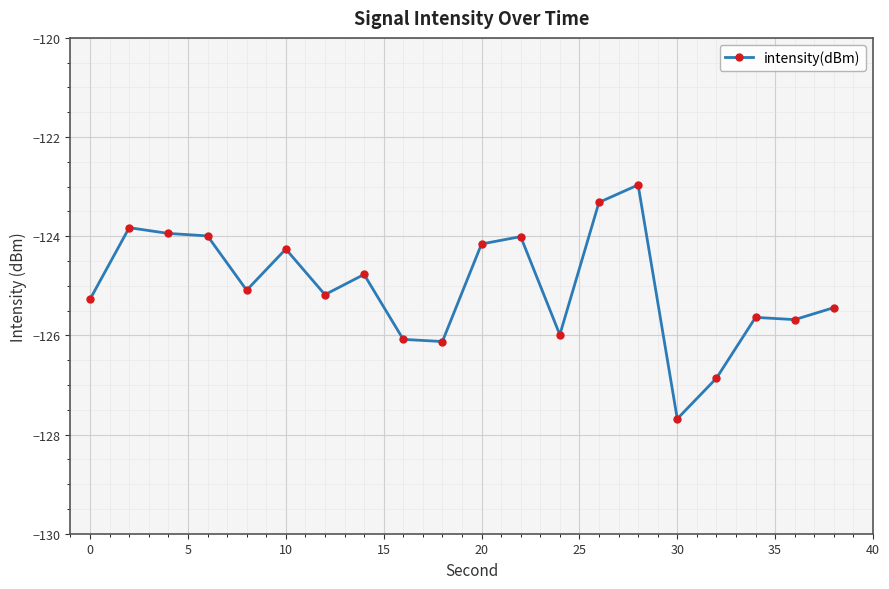

What is the difference between the maximum and second lowest values?

3.9